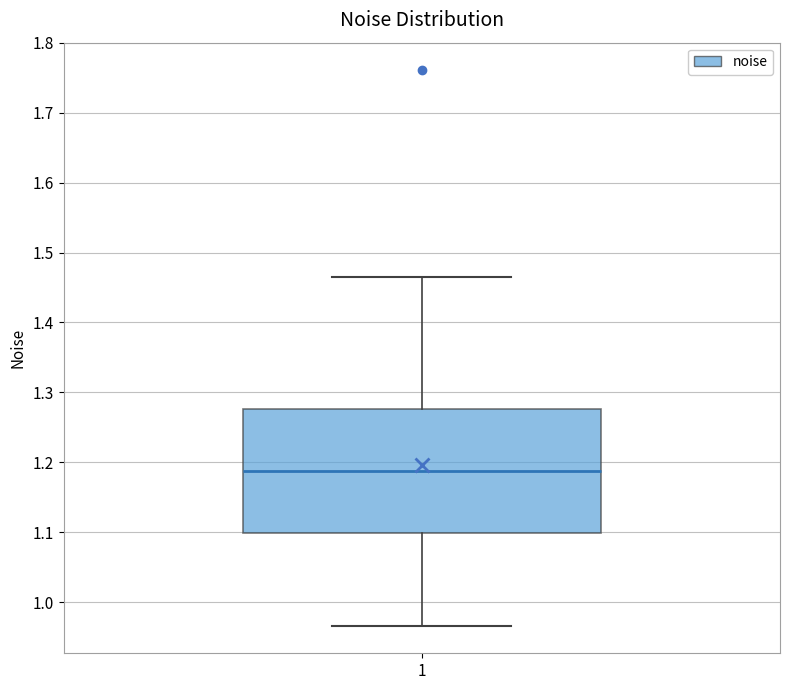

Where does the upper whisker of the box at x = 1 end on the y-axis? The values are not printed on the chart, so give them approximately, as read against the axis.

1.46